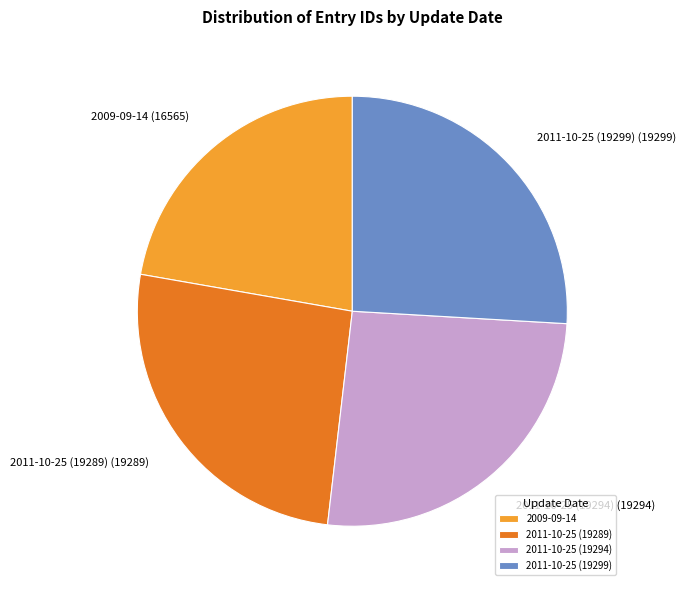

Is there any slice that represents more than half of the pie?

No